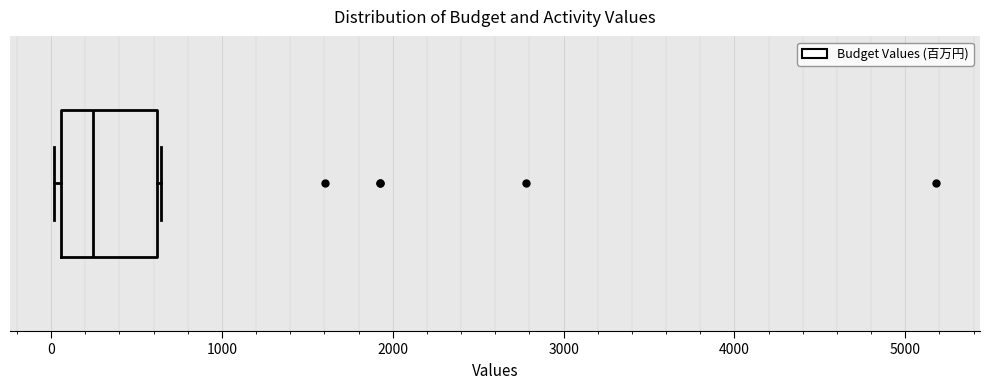

Where does the median line of the box sit on the x-axis? The values are not printed on the chart, so give them approximately, as read against the axis.

200